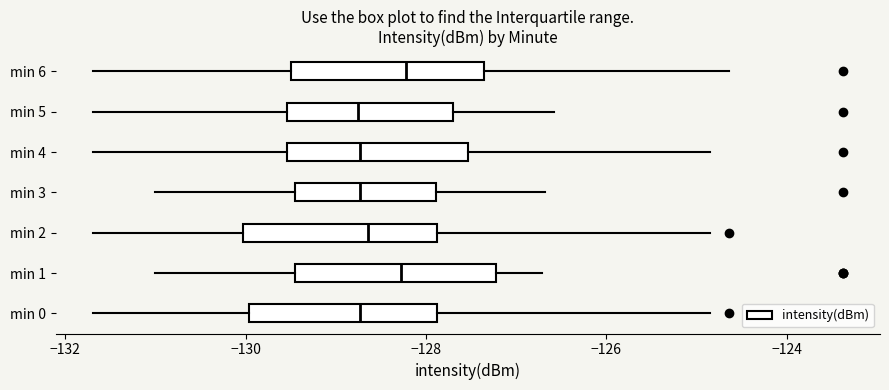

Reading bottom to top, transcribe this box plot: for each box, give where its median line is, the range the box spans, and where its two whiskers end, as read against the x-axis. The values are not printed on the chart, so give them approximately, as read against the axis.

min 0: median -128.8, box -130.0 to -127.8, whiskers -131.6 to -124.8
min 1: median -128.2, box -129.4 to -127.2, whiskers -131.0 to -126.8
min 2: median -128.6, box -130.0 to -127.8, whiskers -131.6 to -124.8
min 3: median -128.8, box -129.4 to -127.8, whiskers -131.0 to -126.6
min 4: median -128.8, box -129.6 to -127.6, whiskers -131.6 to -124.8
min 5: median -128.8, box -129.6 to -127.6, whiskers -131.6 to -126.6
min 6: median -128.2, box -129.6 to -127.4, whiskers -131.6 to -124.6